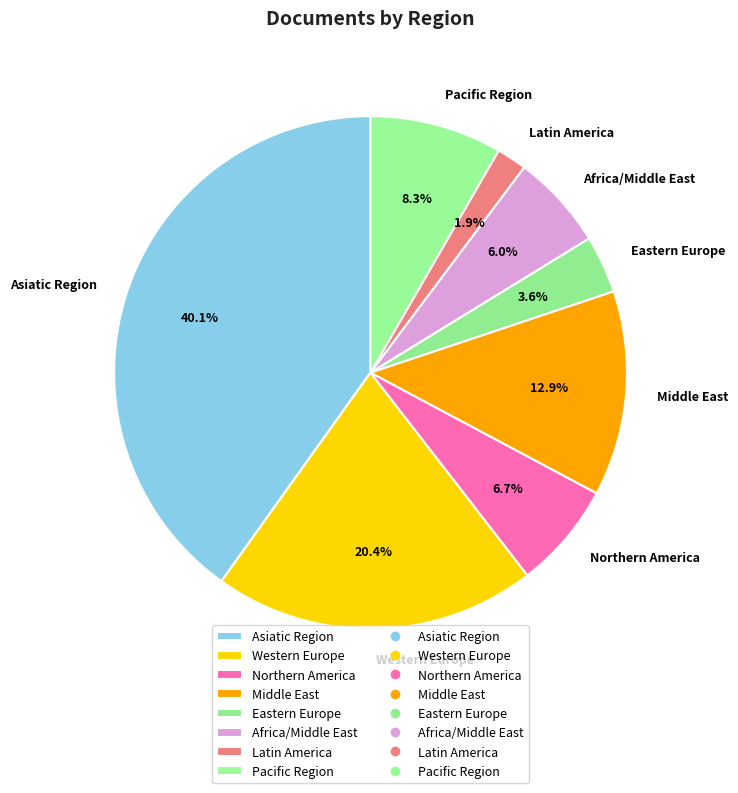

Does Northern America represent more than half of the total?

No